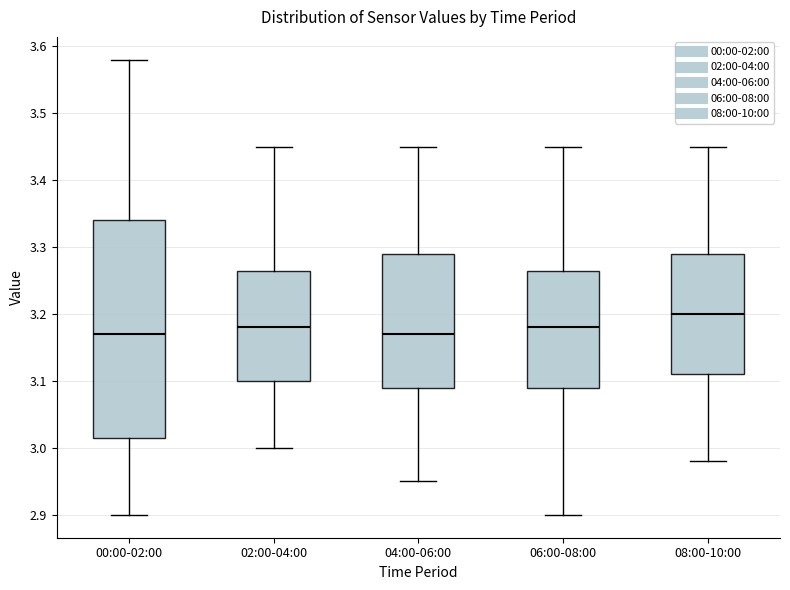

Reading left to right, read every box against the y-axis: the position of its median line, the range the box covers, and the ends of its whiskers. The values are not printed on the chart, so give them approximately, as read against the axis.

00:00-02:00: median 3.17, box 3.02 to 3.34, whiskers 2.90 to 3.58
02:00-04:00: median 3.18, box 3.10 to 3.27, whiskers 3.00 to 3.45
04:00-06:00: median 3.17, box 3.09 to 3.29, whiskers 2.95 to 3.45
06:00-08:00: median 3.18, box 3.09 to 3.27, whiskers 2.90 to 3.45
08:00-10:00: median 3.20, box 3.11 to 3.29, whiskers 2.98 to 3.45